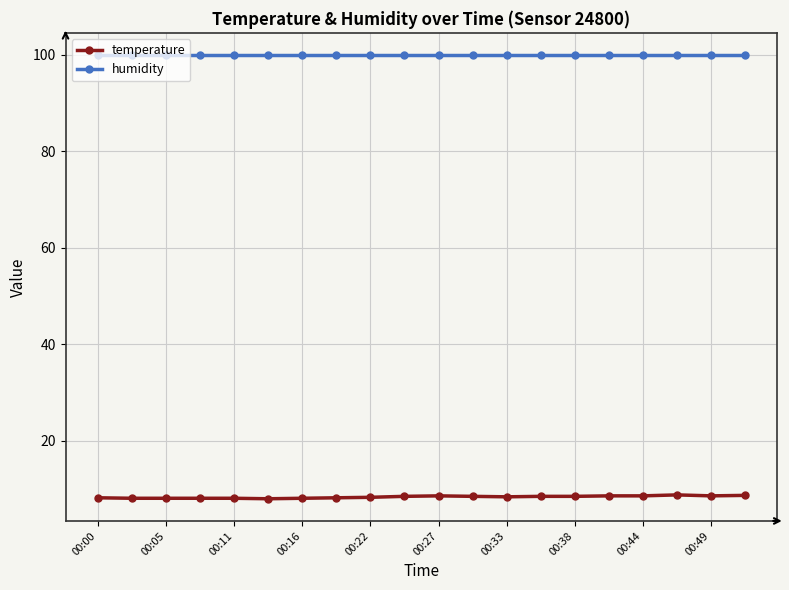

Is this an area chart (filled region under the line)?

No